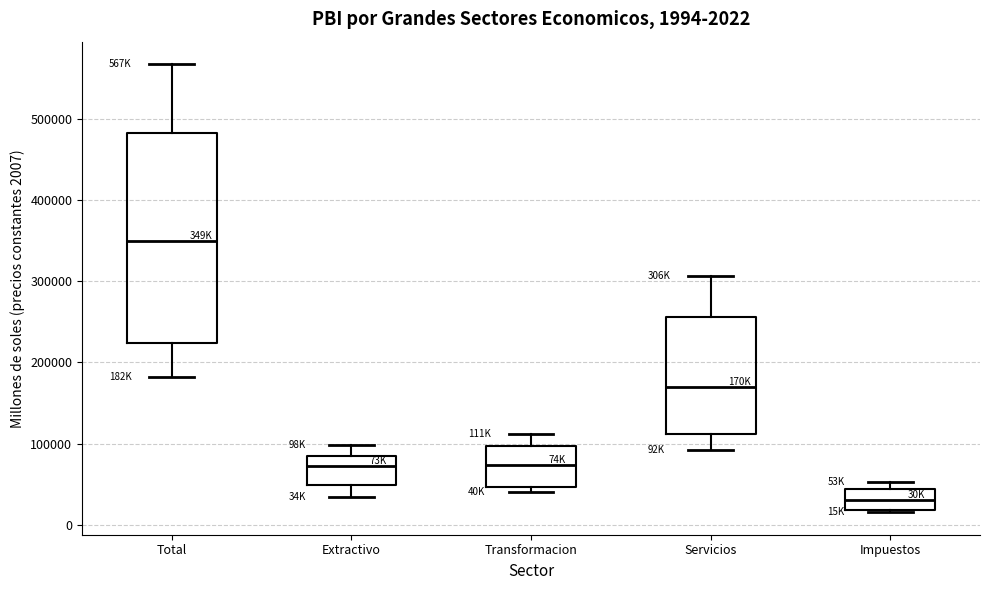

Comparing the boxes themselves (not the whiskers), which one is the tallest?

Total